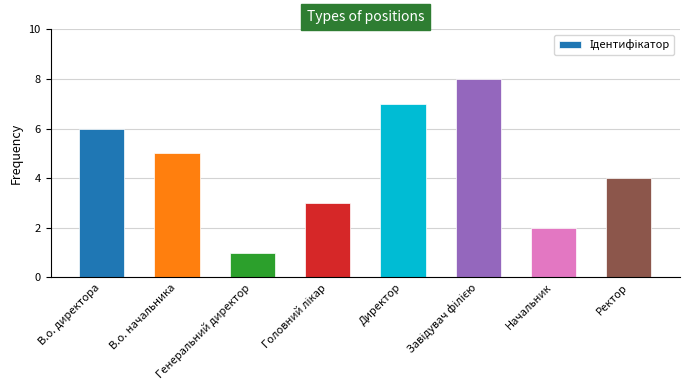

Where is the data nearest to the value 4?

Ректор